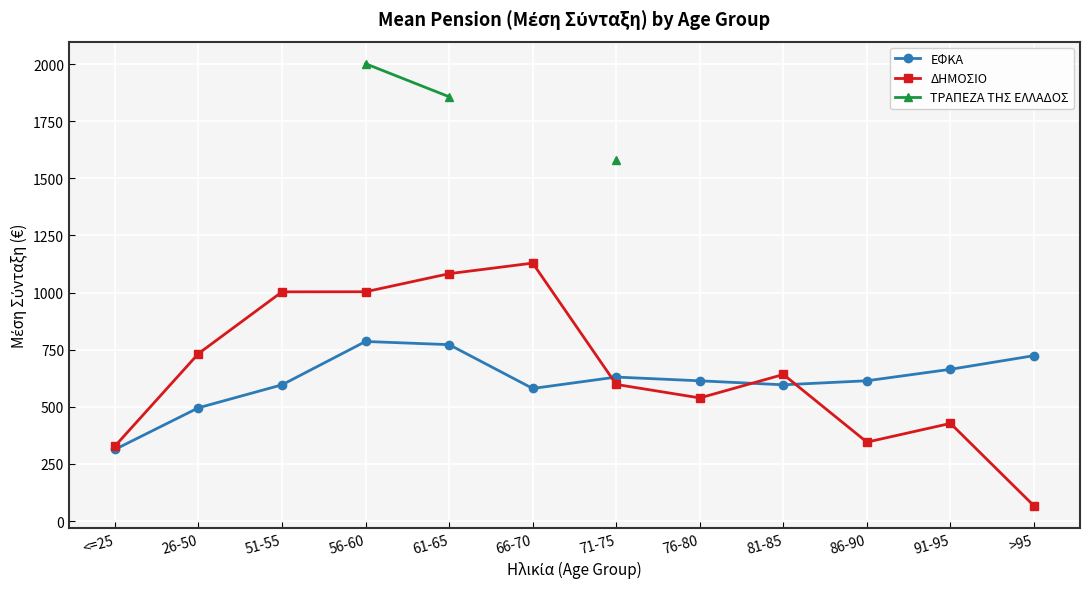

Is it true that ΔΗΜΟΣΙΟ equals 1003.3 at 51-55?

True